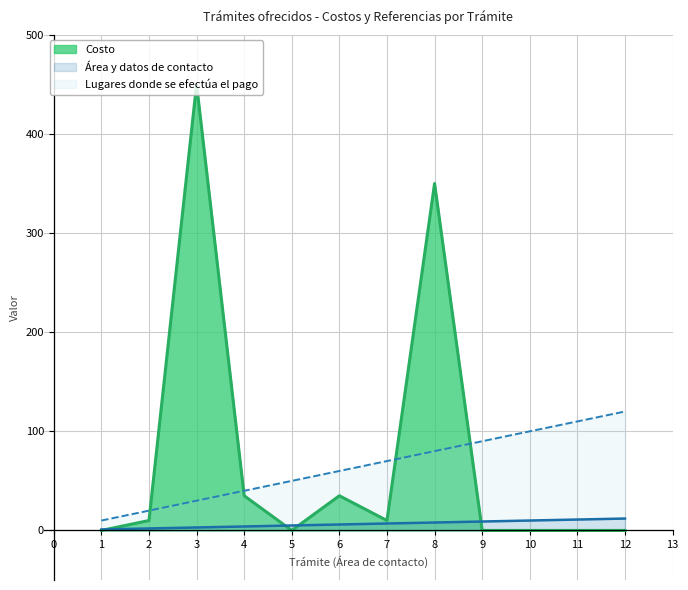

How many data points in Costo are above 10?

4